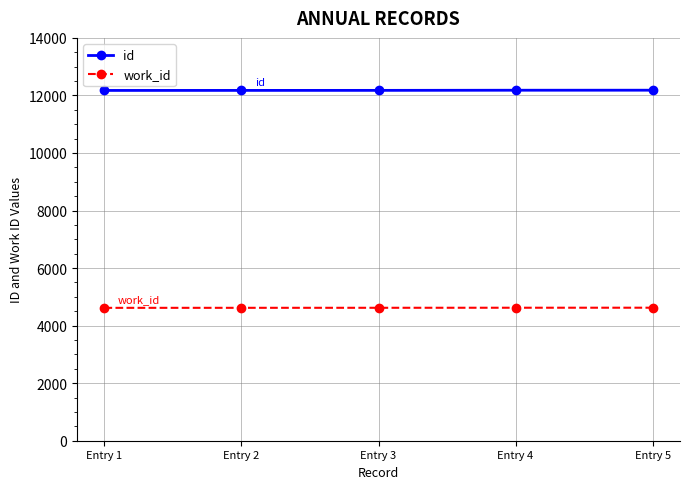

Which series has the largest total across all categories?

id